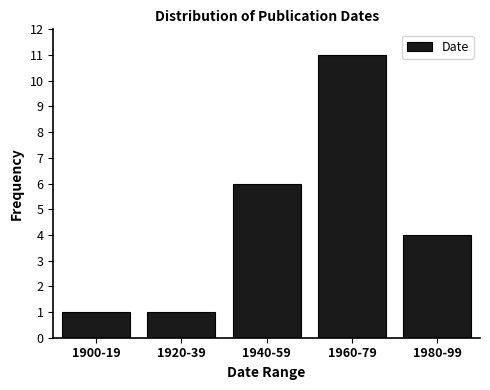

Reading right to left, list all the values displayed in this chart.

4	11	6	1	1